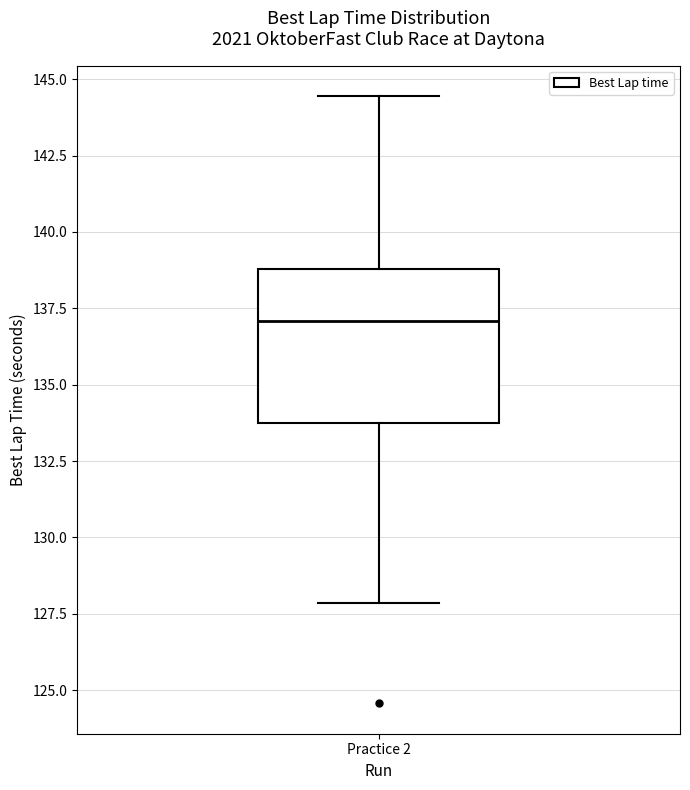

Transcribe this box plot: give where the median line is, the range the box spans, and where the two whiskers end, as read against the y-axis. The values are not printed on the chart, so give them approximately, as read against the axis.

median 137.0, box 133.5 to 139.0, whiskers 128.0 to 144.5